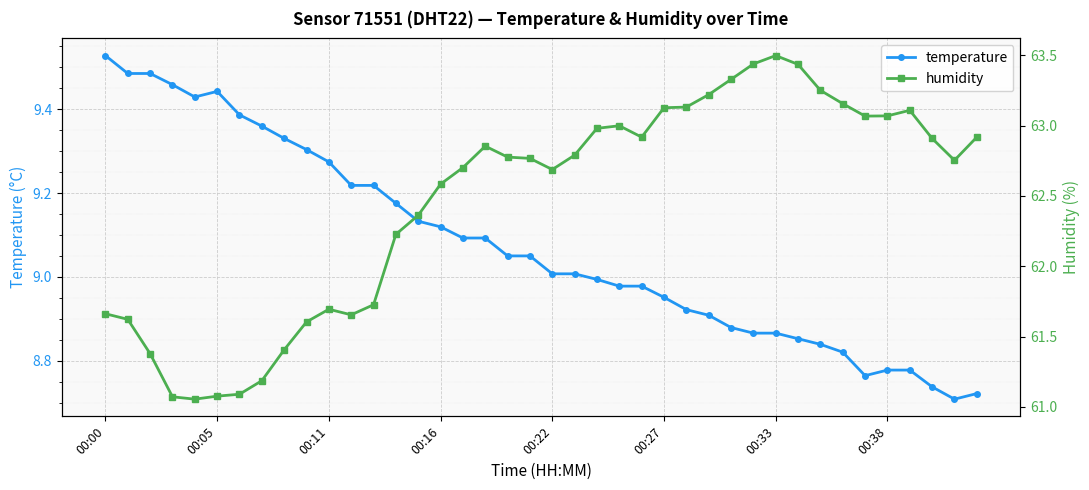

Which series has the largest range (max minus min)?

humidity